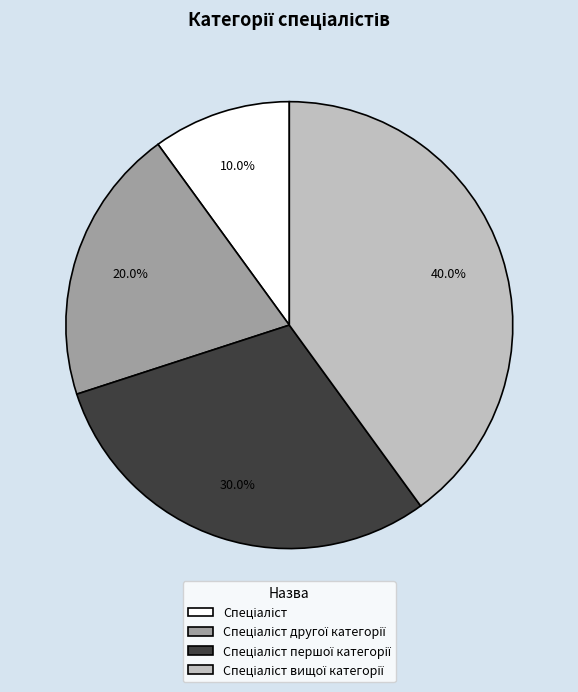

Does any single category account for the majority?

No